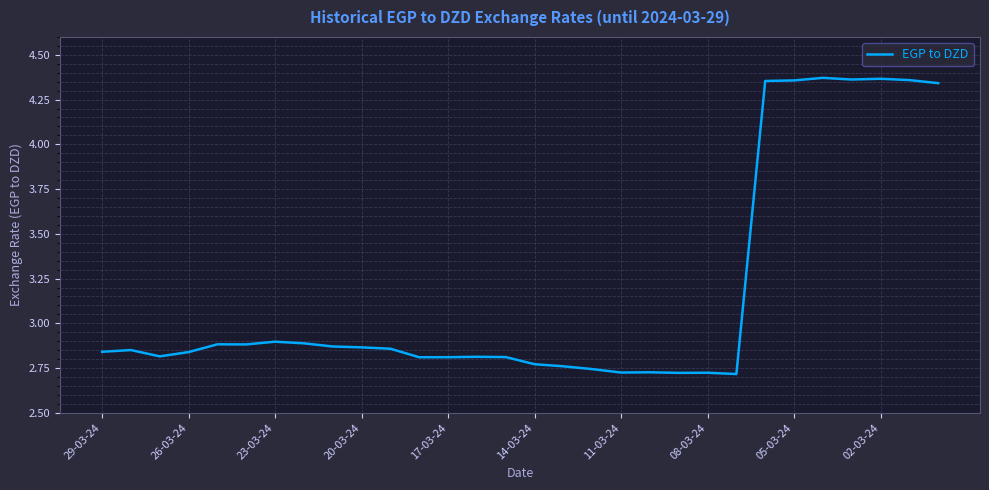

What is the difference between the maximum and minimum values?

1.7